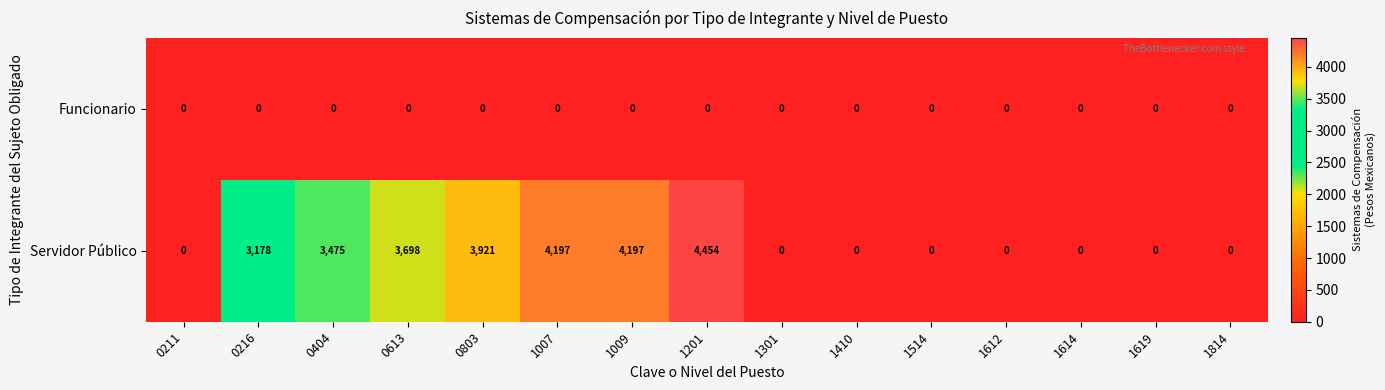

True or false: Funcionario has a value of 0 at 1814.

True